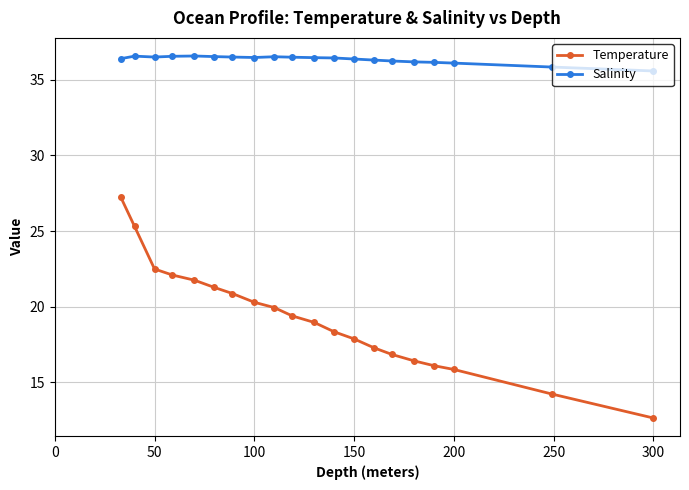

What is the value of the Temperature point at the 14th from the left?

17.3